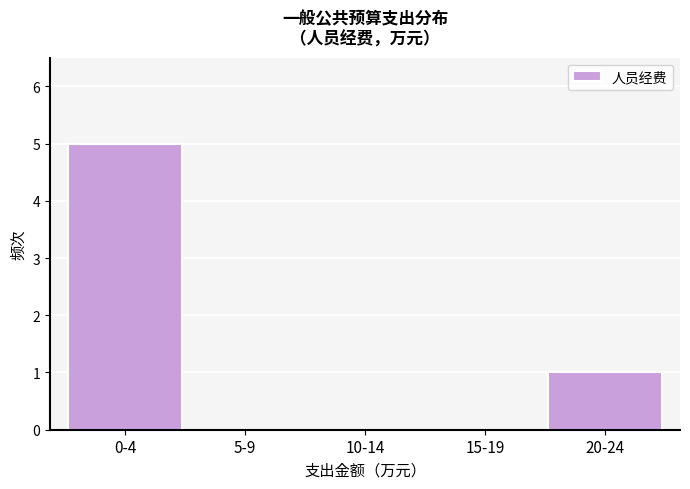

Reading left to right, transcribe all the data shown in this chart.

0-4=5	5-9=0	10-14=0	15-19=0	20-24=1